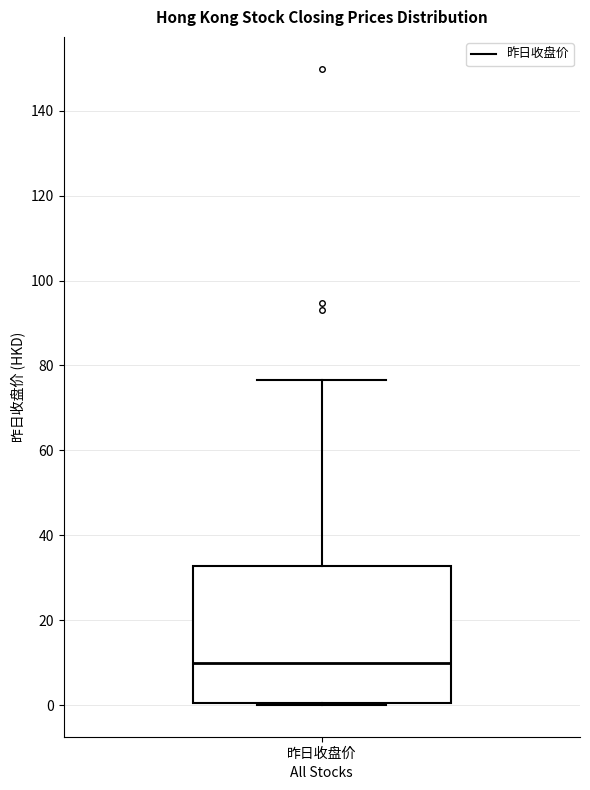

Transcribe this box plot: give where the median line is, the range the box spans, and where the two whiskers end, as read against the y-axis. The values are not printed on the chart, so give them approximately, as read against the axis.

median 10, box 0 to 32, whiskers 0 to 76